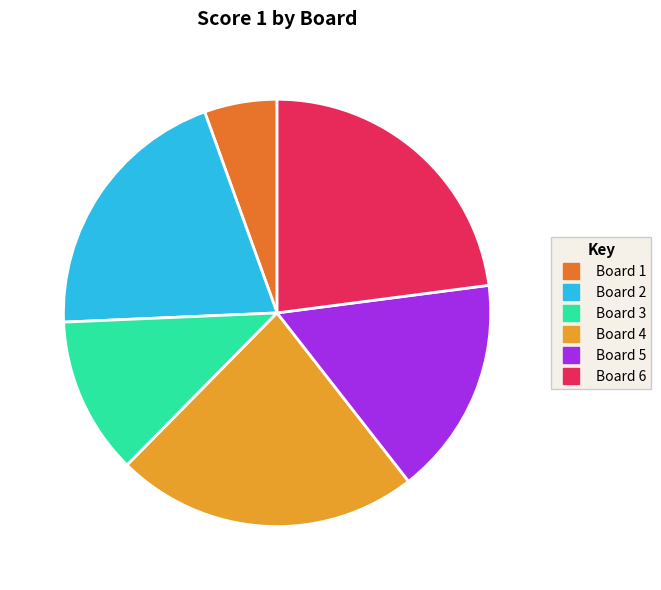

Which category has the smallest portion of the pie?

Board 1